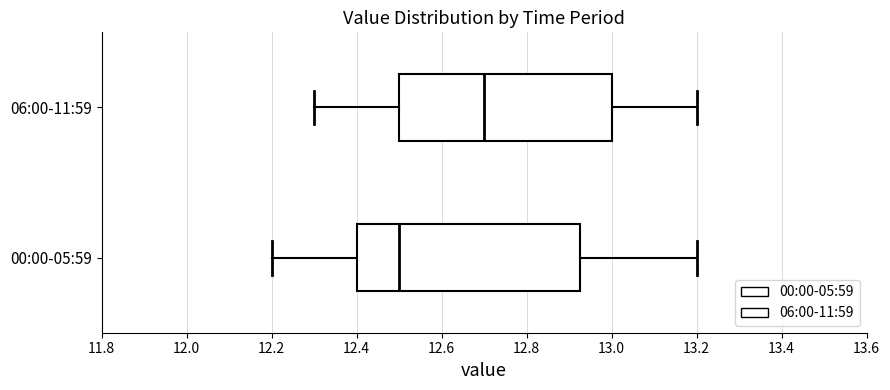

Where is the left edge of the box for 00:00-05:59 on the x-axis? The values are not printed on the chart, so give them approximately, as read against the axis.

12.40